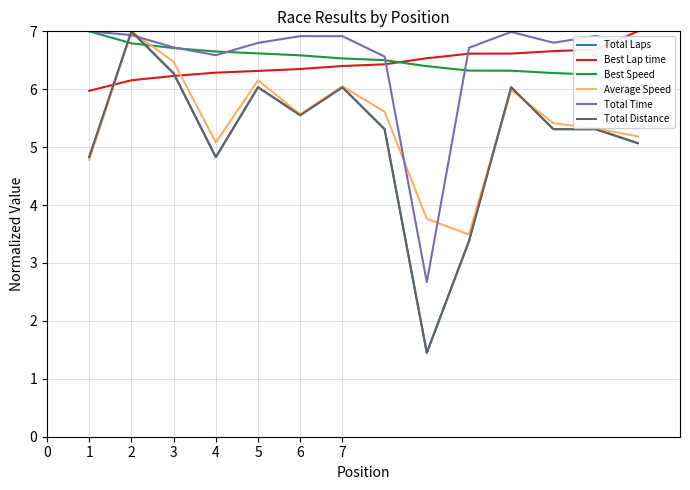

Where does the Average Speed series first go above 5?

2